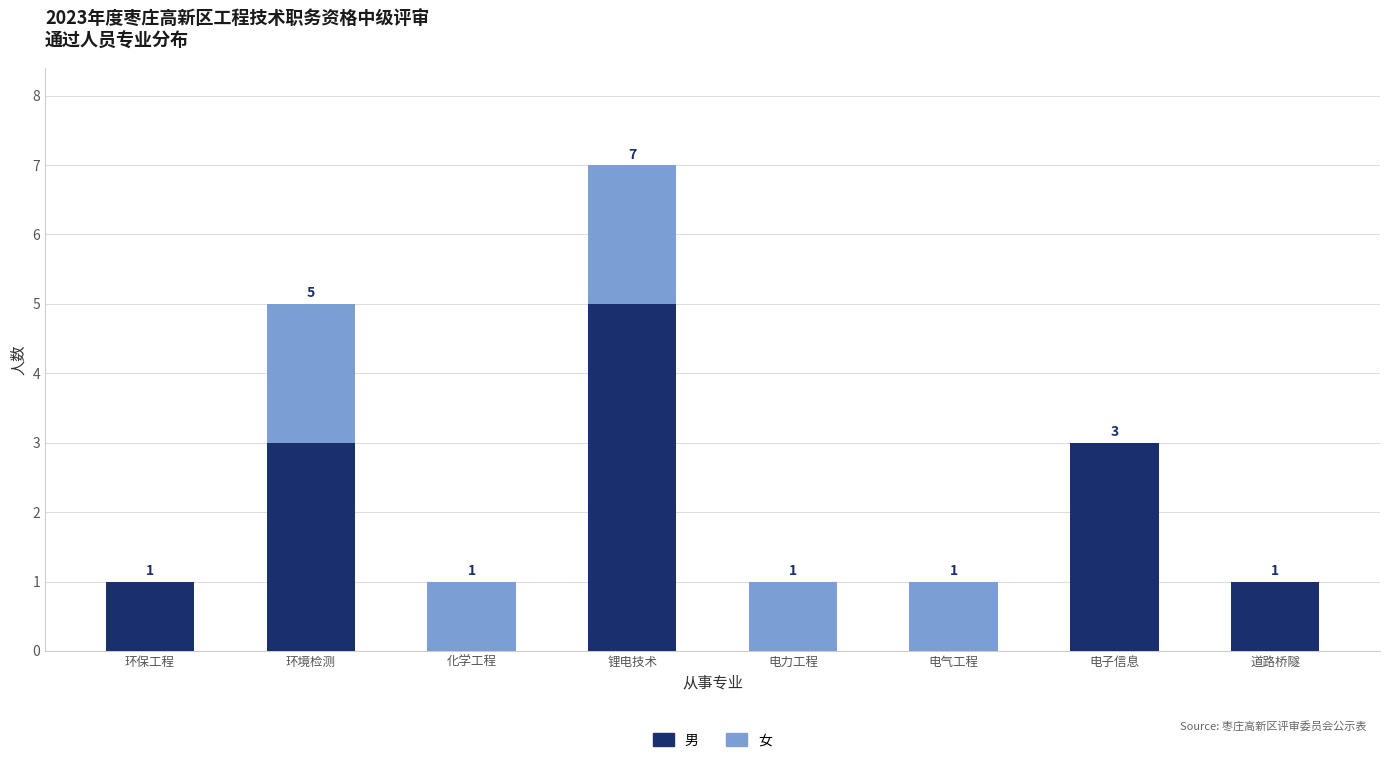

Reading right to left, what are the values for 男?

道路桥隧=1	电子信息=3	电气工程=0	电力工程=0	锂电技术=5	化学工程=0	环境检测=3	环保工程=1